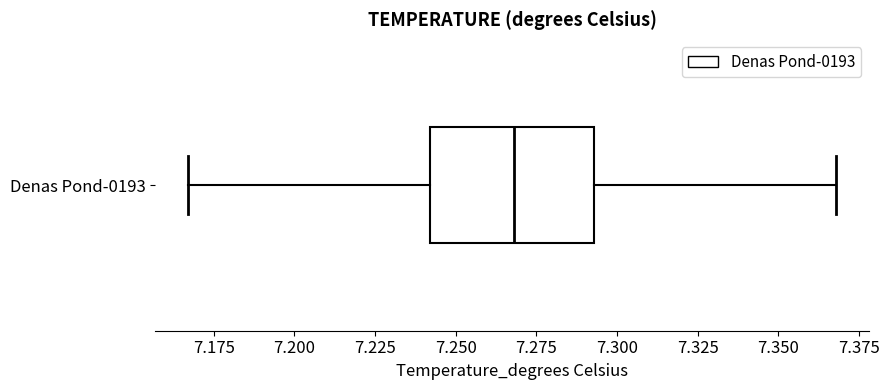

Read this box plot against the x-axis: the position of the median line, the range covered by the box, and the ends of both whiskers. The values are not printed on the chart, so give them approximately, as read against the axis.

median 7.270, box 7.240 to 7.295, whiskers 7.165 to 7.370